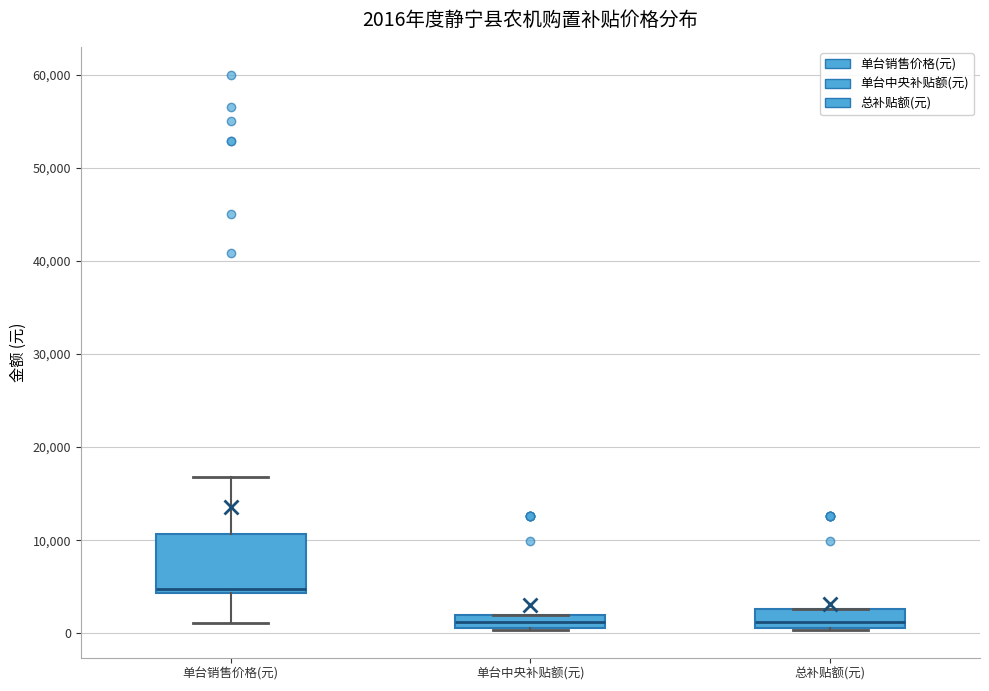

Which box is the tallest, from its lower edge to its upper edge?

单台销售价格(元)